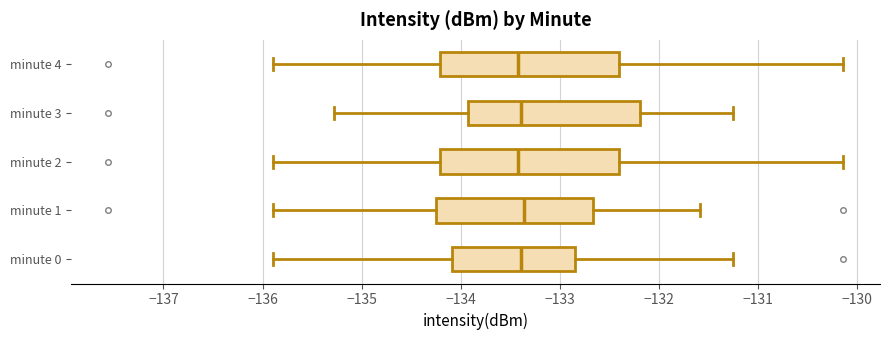

Reading bottom to top, transcribe this box plot: for each box, give where its median line is, the range the box spans, and where its two whiskers end, as read against the x-axis. The values are not printed on the chart, so give them approximately, as read against the axis.

minute 0: median -133.4, box -134.1 to -132.8, whiskers -135.9 to -131.2
minute 1: median -133.4, box -134.2 to -132.7, whiskers -135.9 to -131.6
minute 2: median -133.4, box -134.2 to -132.4, whiskers -135.9 to -130.1
minute 3: median -133.4, box -133.9 to -132.2, whiskers -135.3 to -131.2
minute 4: median -133.4, box -134.2 to -132.4, whiskers -135.9 to -130.1